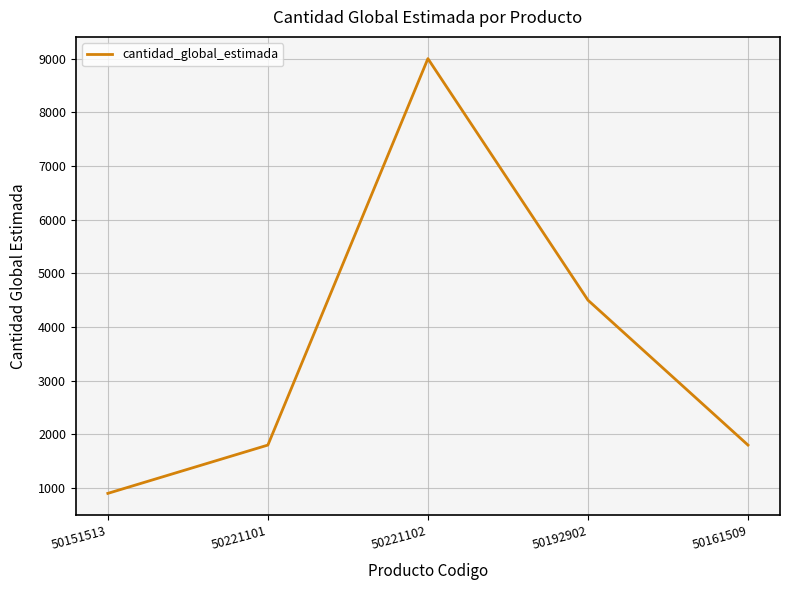

What is the difference between the maximum and minimum values?

8100